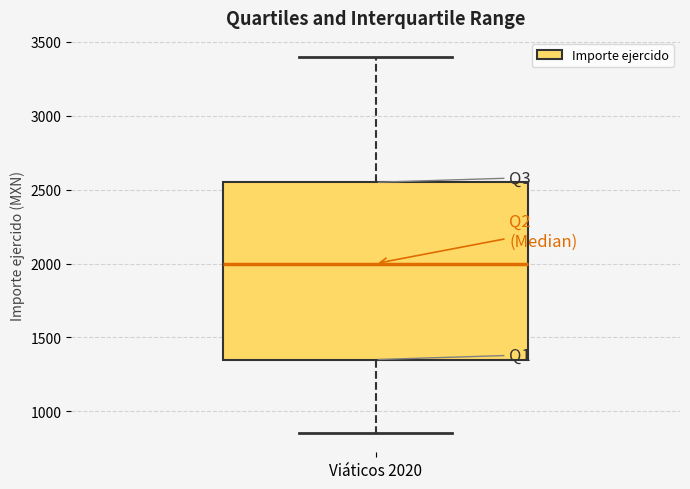

Read this box plot against the y-axis: the position of the median line, the range covered by the box, and the ends of both whiskers. The values are not printed on the chart, so give them approximately, as read against the axis.

median 2000, box 1350 to 2550, whiskers 850 to 3400